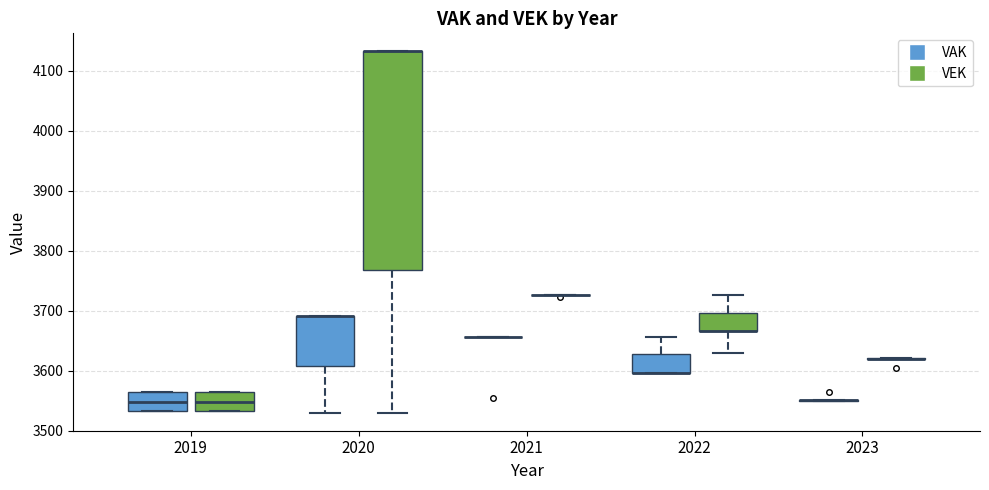

Which box is the tallest, from its lower edge to its upper edge?

2020 (VEK)